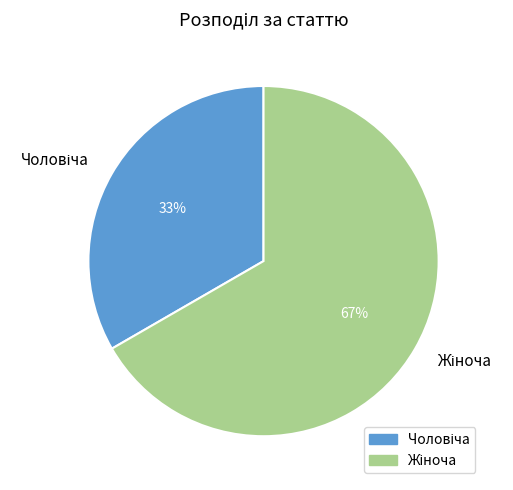

Does any single category account for the majority?

Yes